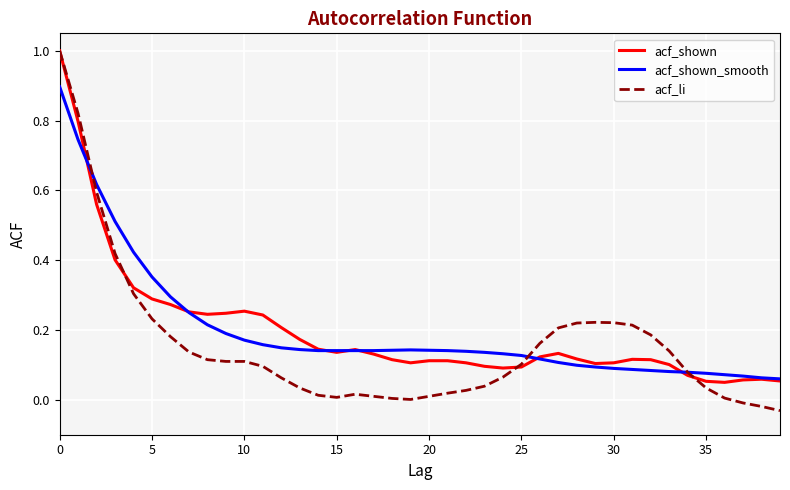

Does the chart have visible grid lines?

Yes